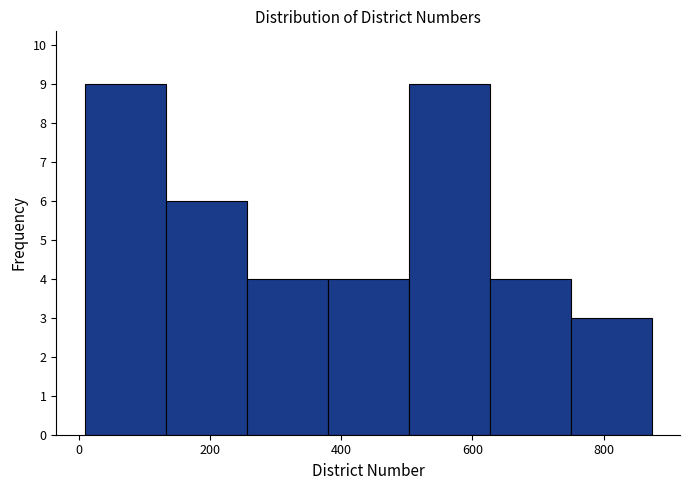

Reading left to right, transcribe this chart: for each bar, give the range it covers on the x-axis and its height. Neither the bar edges nor the heights are printed on the chart, so give them approximately, as read against the axes.

0 to 140: 9
140 to 260: 6
260 to 380: 4
380 to 500: 4
500 to 620: 9
620 to 740: 4
740 to 880: 3